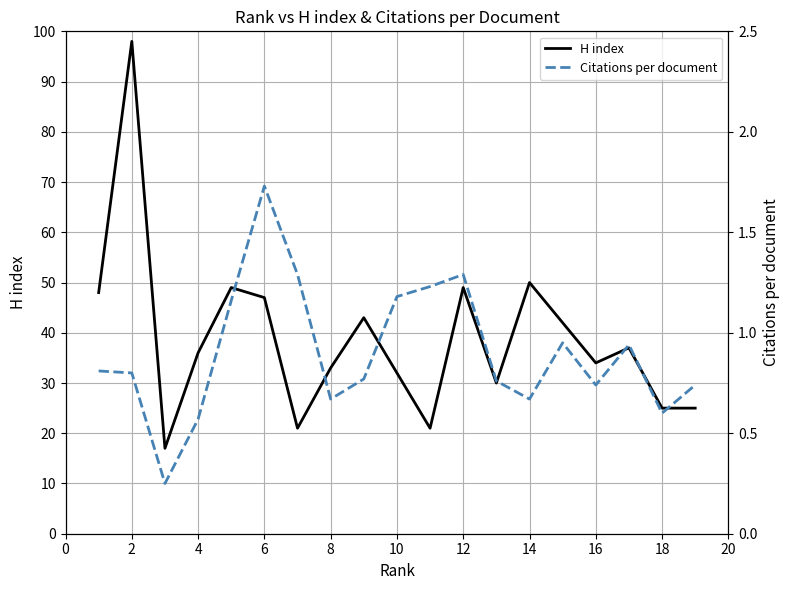

What is the sum of all Citations per document values?

17.1